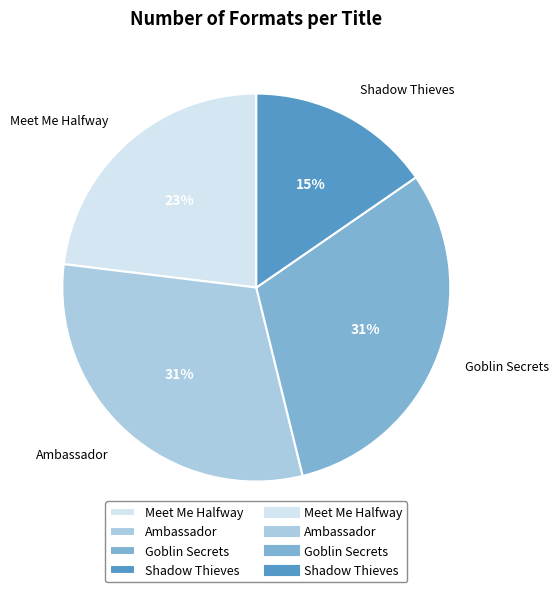

Which category has the smallest portion of the pie?

Shadow Thieves